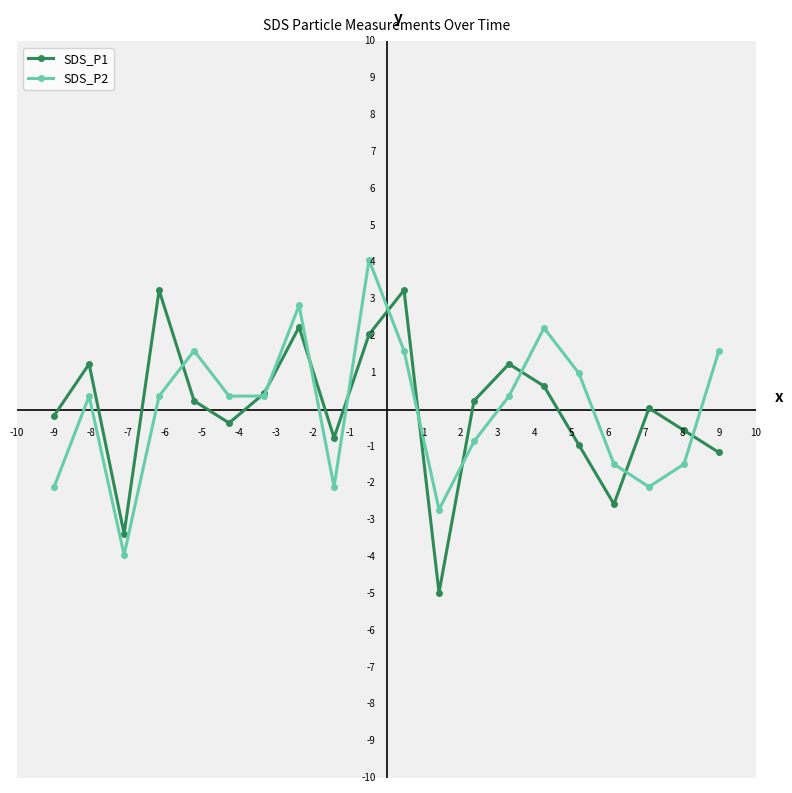

In SDS_P1, how many points are lower than both neighbors (excluding endpoints)?

5